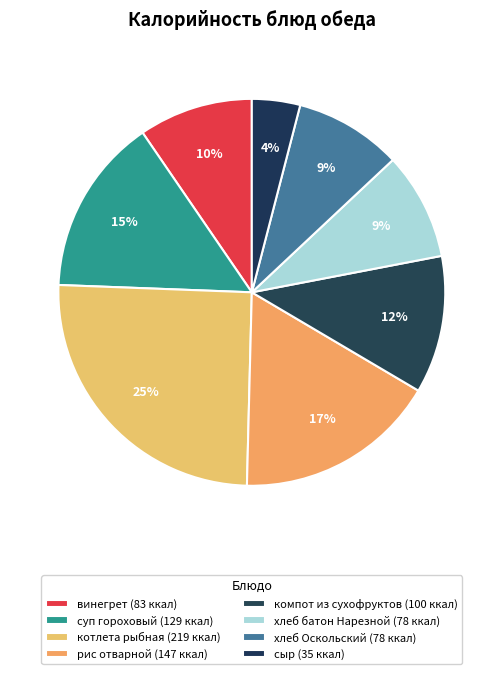

What is the change in value from рис отварной to хлеб батон Нарезной?

-69